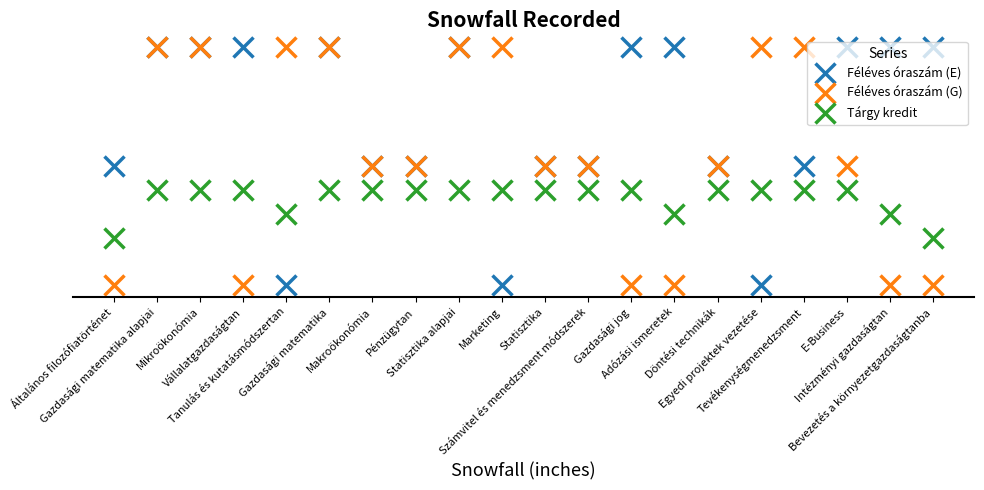

Rank the series by their maximum value, from lowest to highest.

Tárgy kredit, Féléves óraszám (E), Féléves óraszám (G)